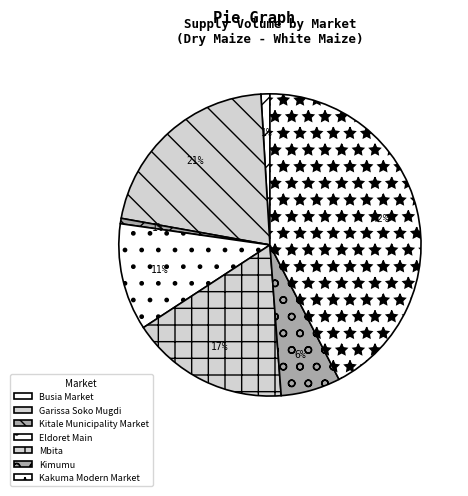

The Kimumu slice represents 6% of the pie. True or false?

True